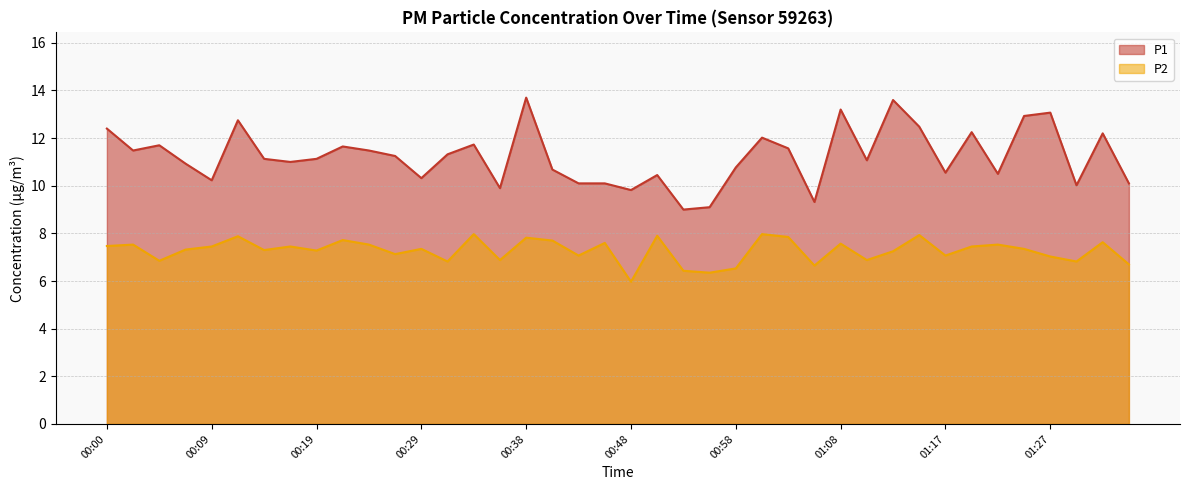

True or false: P2 and P1 intersect in this chart.

False